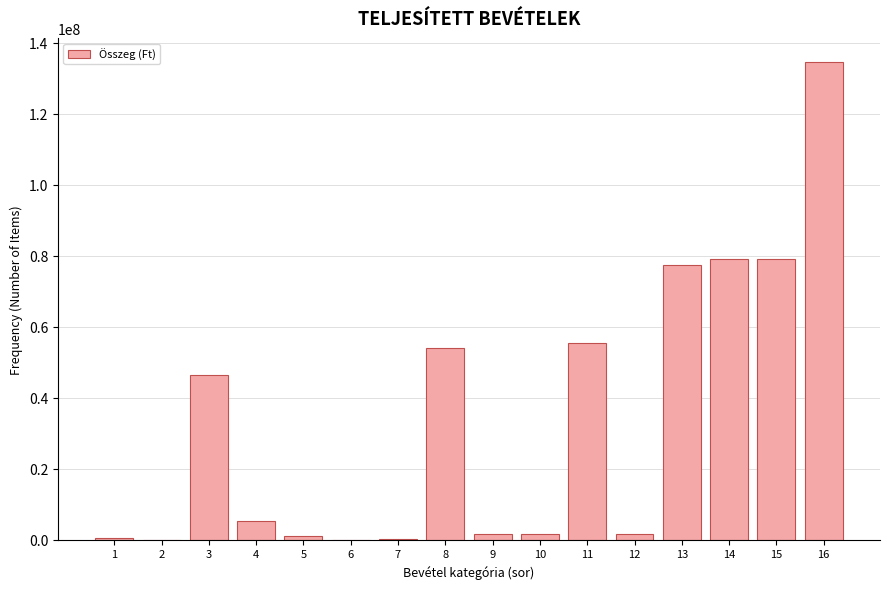

What is the sum of all values?

538231952